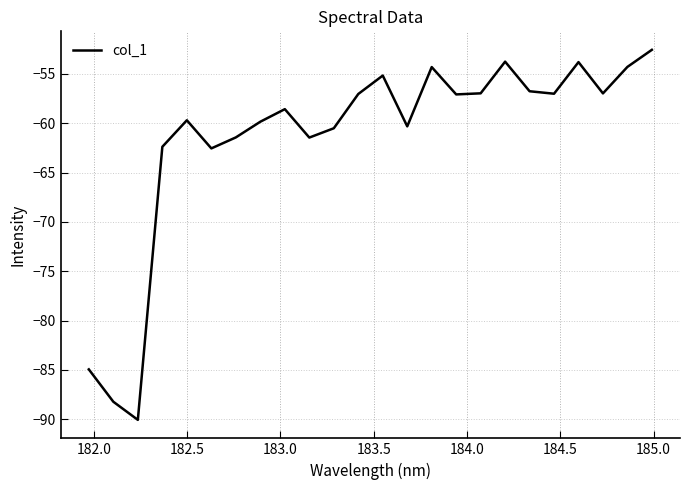

What is the maximum value shown in the chart?

-52.6